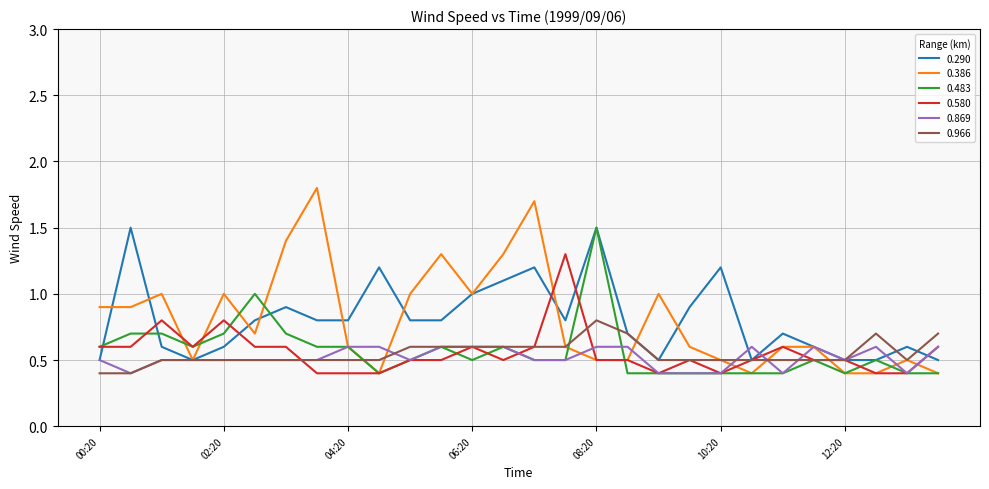

What is the minimum value shown in the chart?

0.4